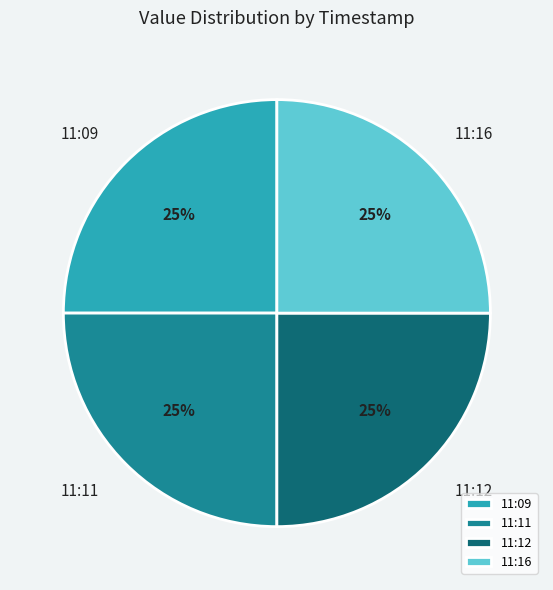

To the nearest percent, what portion does 11:12 represent?

25%